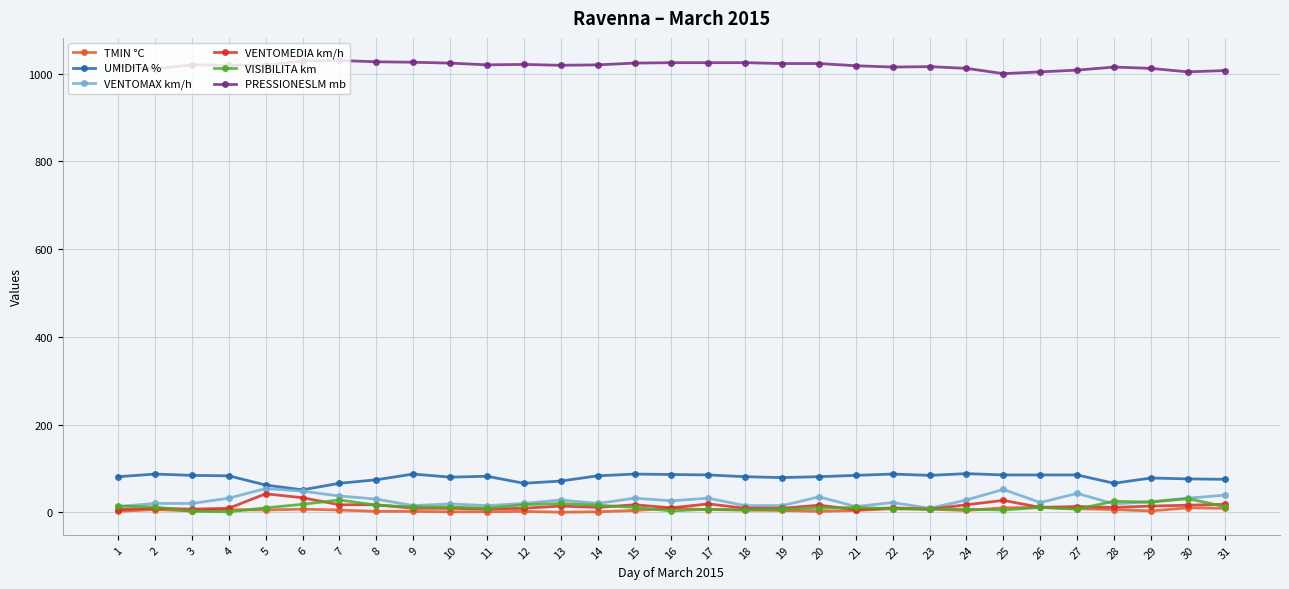

Which series has the largest total across all categories?

PRESSIONESLM mb